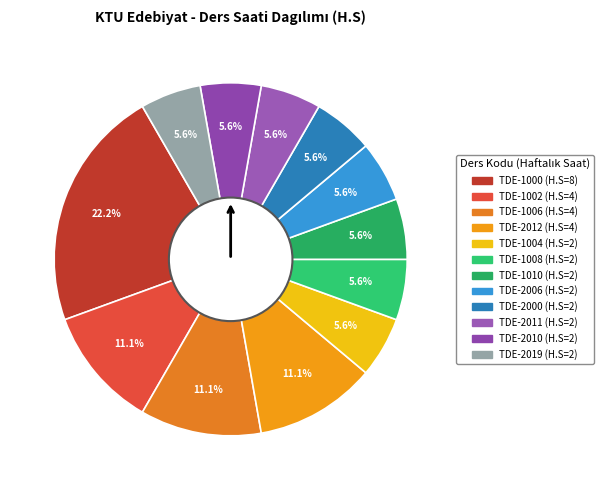

What percentage is NOT represented by TDE-2011?

94.4%